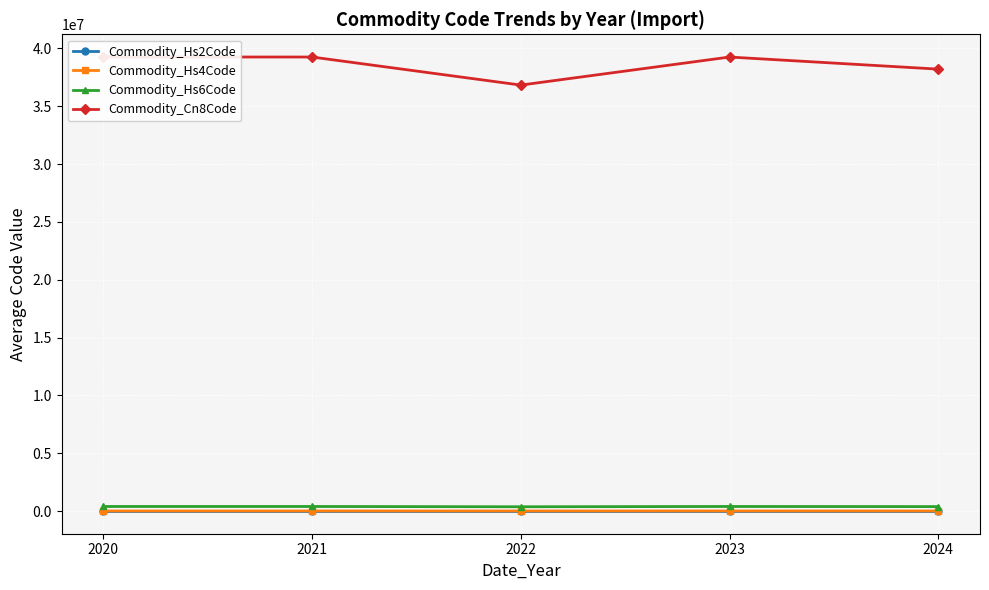

True or false: Commodity_Cn8Code and Commodity_Hs6Code cross at least once.

False